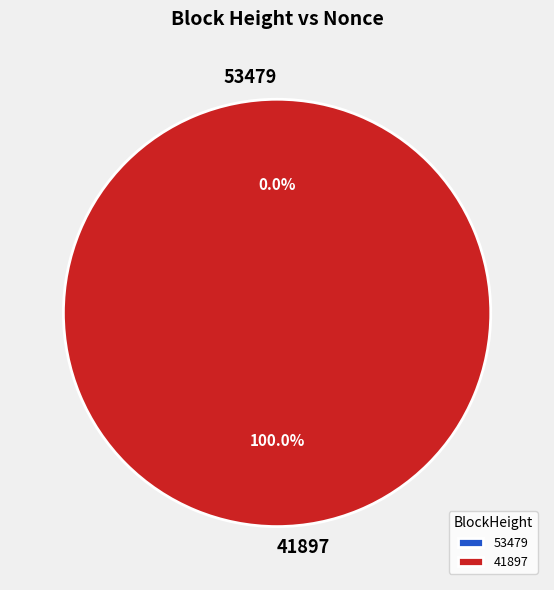

Combined, do 41897 and 53479 account for over 50%?

Yes